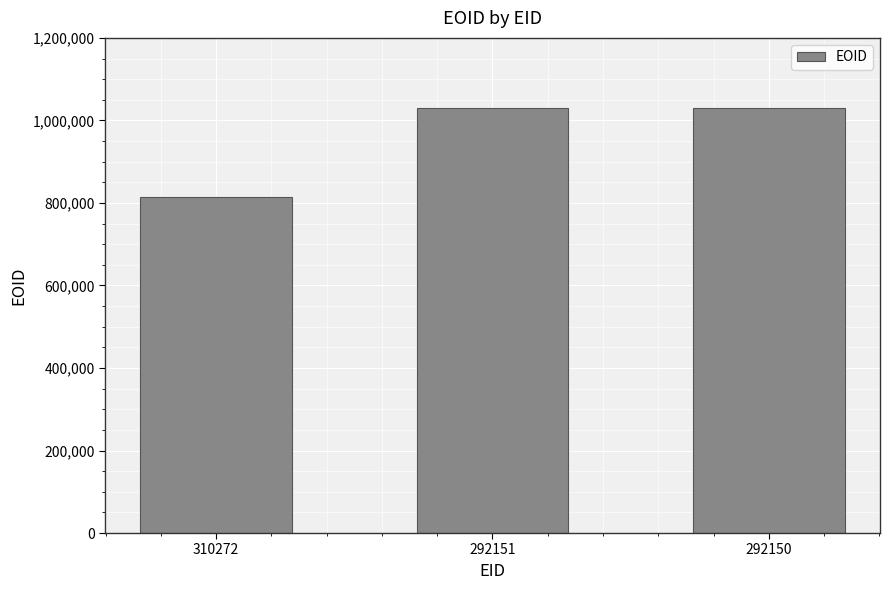

Which category has the lowest value across all series?

310272